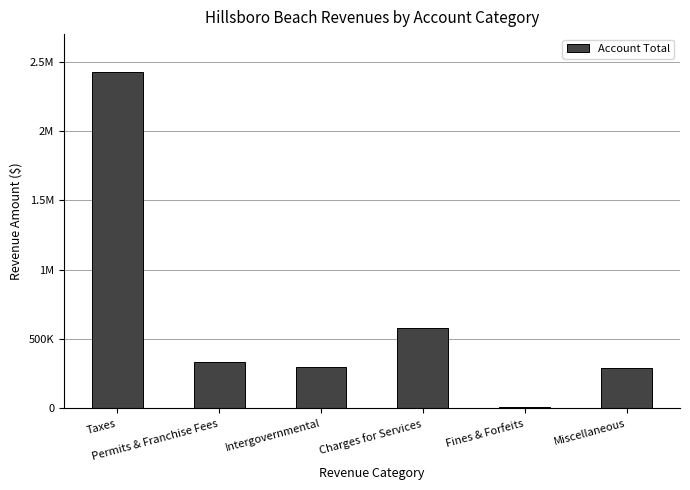

Reading left to right, transcribe all the data shown in this chart.

2426693	336609	300217	578296	12361	288853